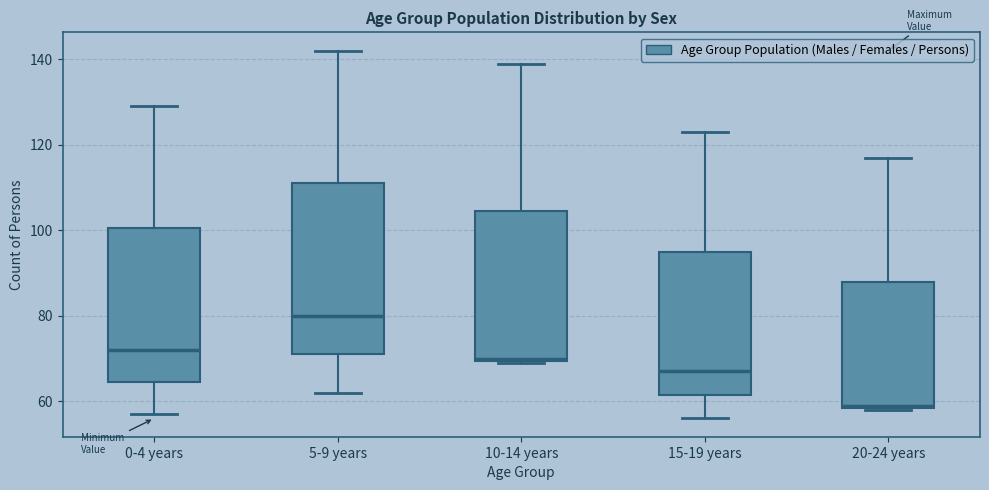

Reading left to right, read every box against the y-axis: the position of its median line, the range the box covers, and the ends of its whiskers. The values are not printed on the chart, so give them approximately, as read against the axis.

0-4 years: median 72, box 64 to 100, whiskers 58 to 130
5-9 years: median 80, box 72 to 112, whiskers 62 to 142
10-14 years: median 70, box 70 to 104, whiskers 70 to 140
15-19 years: median 68, box 62 to 96, whiskers 56 to 124
20-24 years: median 60, box 58 to 88, whiskers 58 to 118